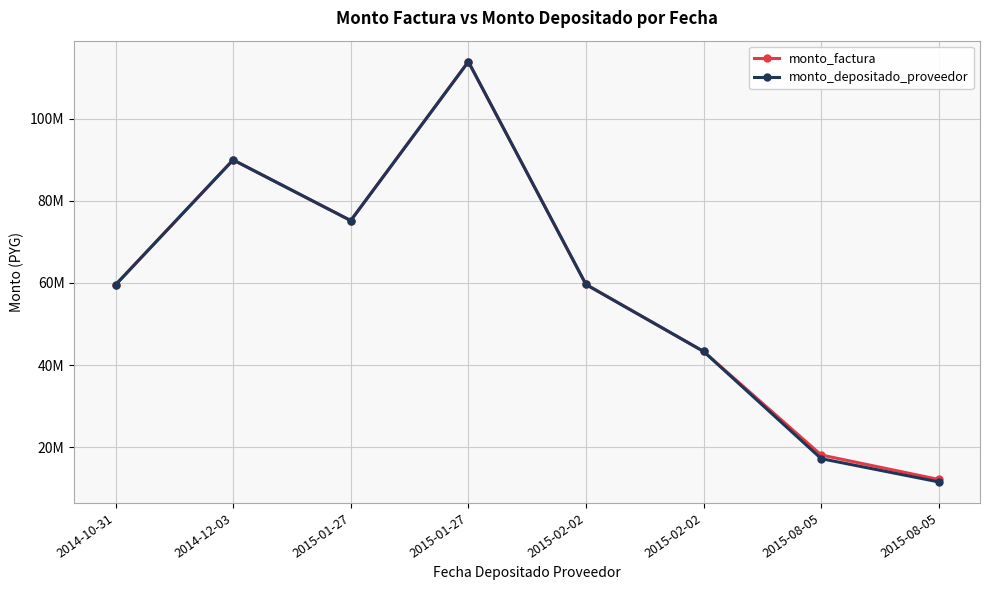

What value does the monto_depositado_proveedor series have at 2014-12-03?

89946421